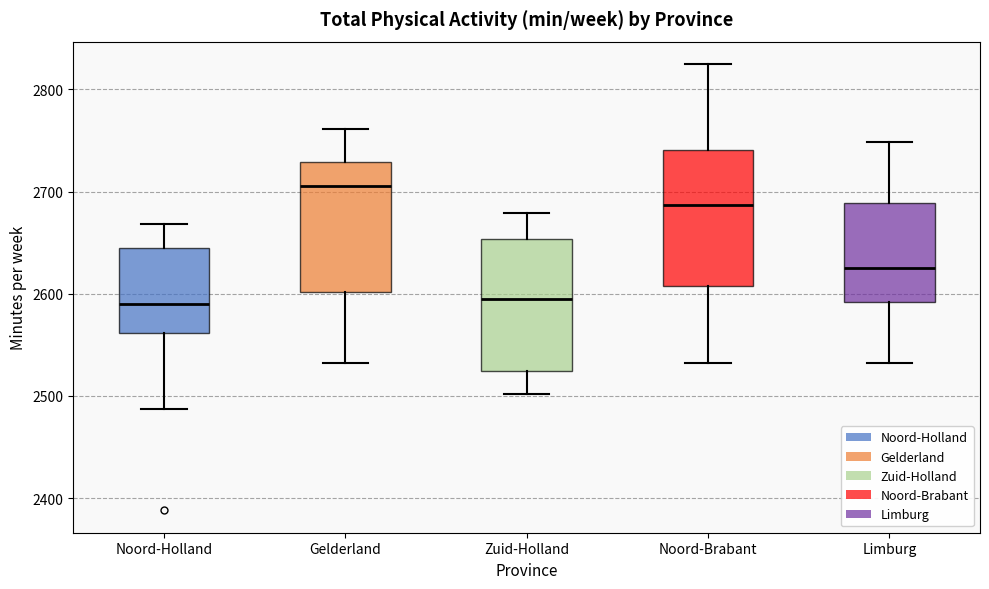

Reading left to right, read every box against the y-axis: the position of its median line, the range the box covers, and the ends of its whiskers. The values are not printed on the chart, so give them approximately, as read against the axis.

Noord-Holland: median 2590, box 2560 to 2640, whiskers 2490 to 2670
Gelderland: median 2710, box 2600 to 2730, whiskers 2530 to 2760
Zuid-Holland: median 2590, box 2520 to 2650, whiskers 2500 to 2680
Noord-Brabant: median 2690, box 2610 to 2740, whiskers 2530 to 2830
Limburg: median 2630, box 2590 to 2690, whiskers 2530 to 2750